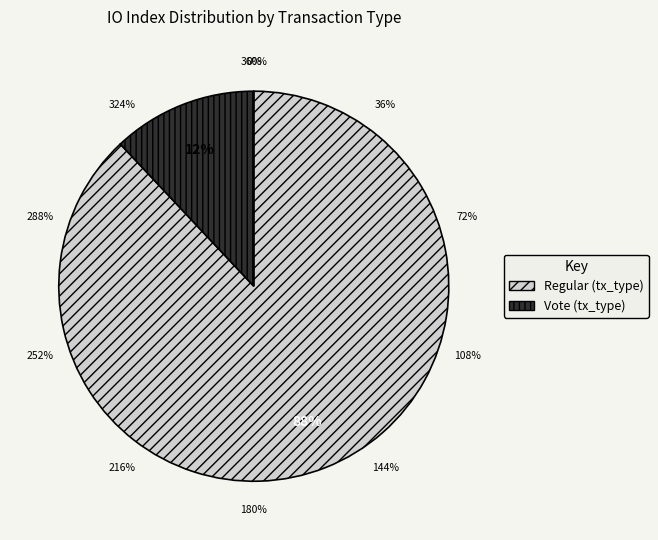

Which slice represents more than half of the pie?

Regular (io_index=22)